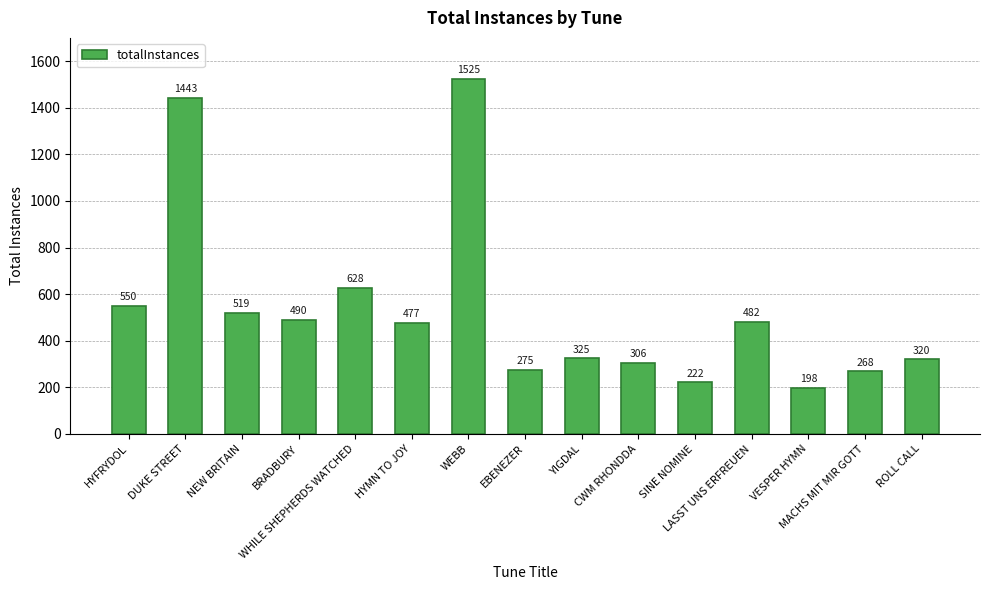

What value does the data have at EBENEZER, to the nearest 100?

300